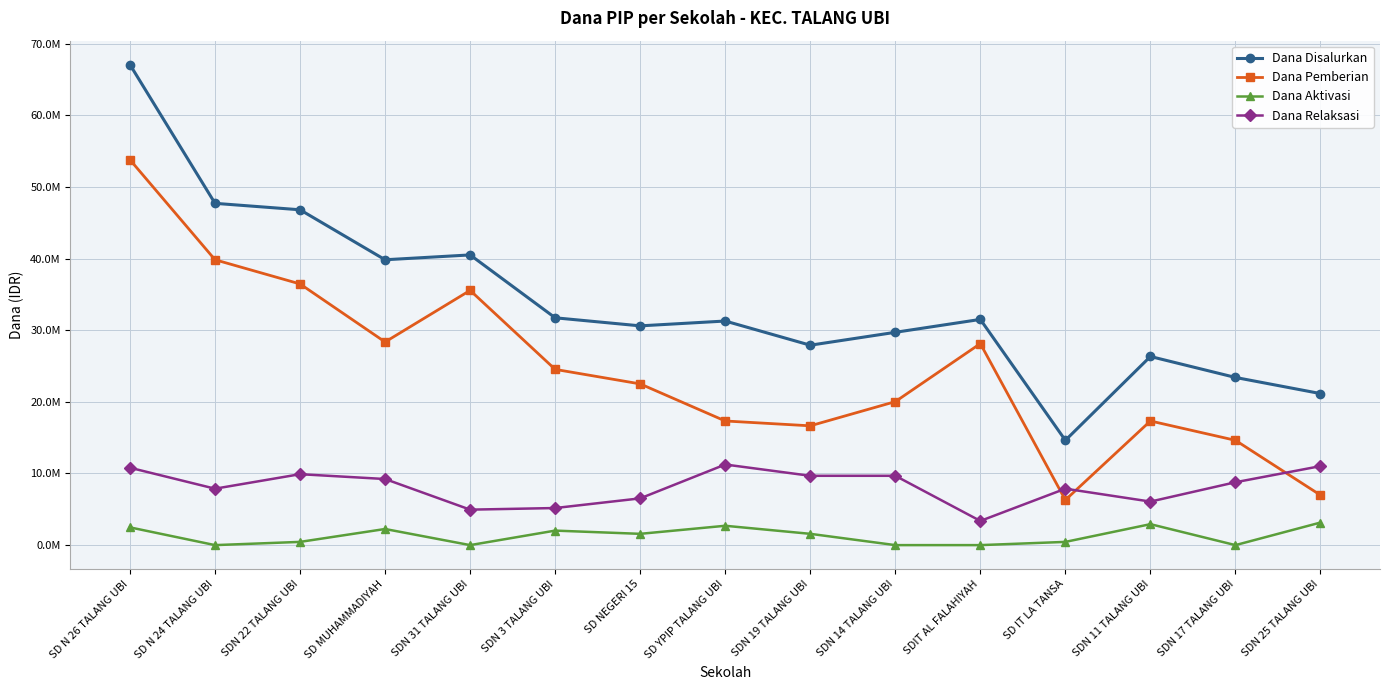

List the series in order of their peak value, lowest first.

Dana Aktivasi, Dana Relaksasi, Dana Pemberian, Dana Disalurkan